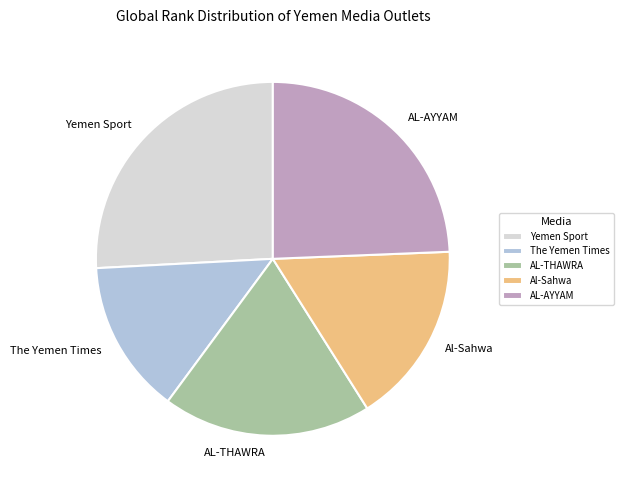

Approximately how many times larger is the value at The Yemen Times compared to AL-AYYAM?

0.6